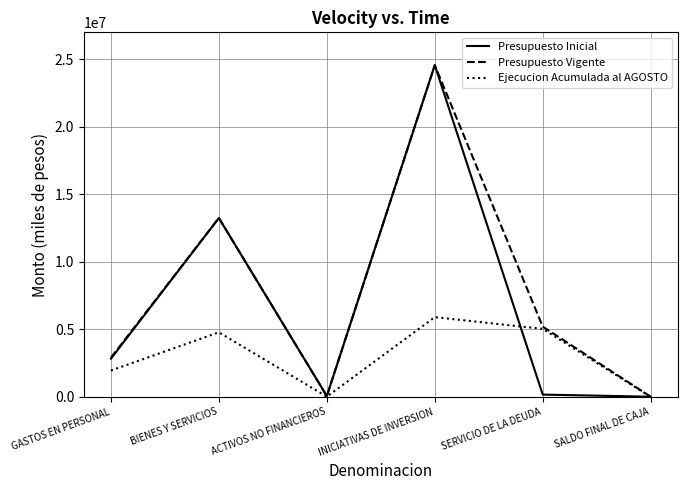

At which category does Ejecucion Acumulada al AGOSTO reach its first local peak?

BIENES Y SERVICIOS